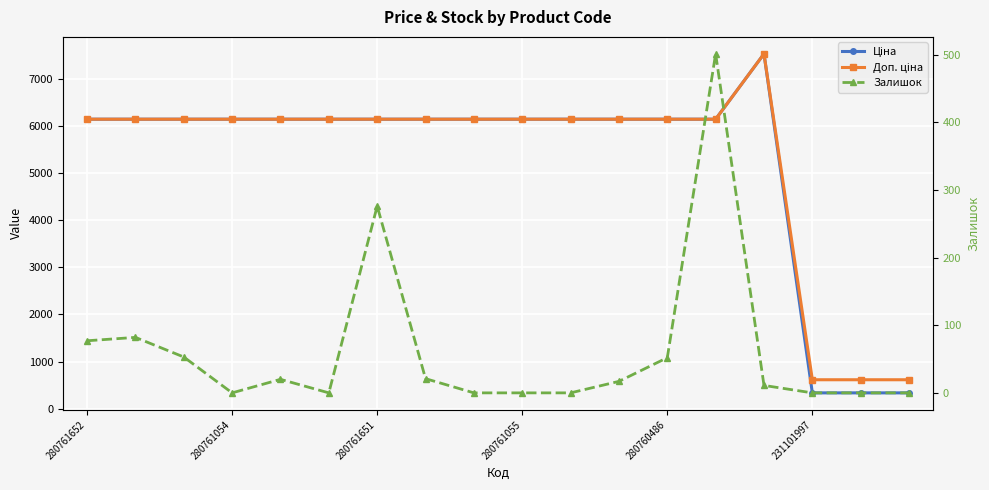

Between 280761652 and 280760486, which is larger?

280761652